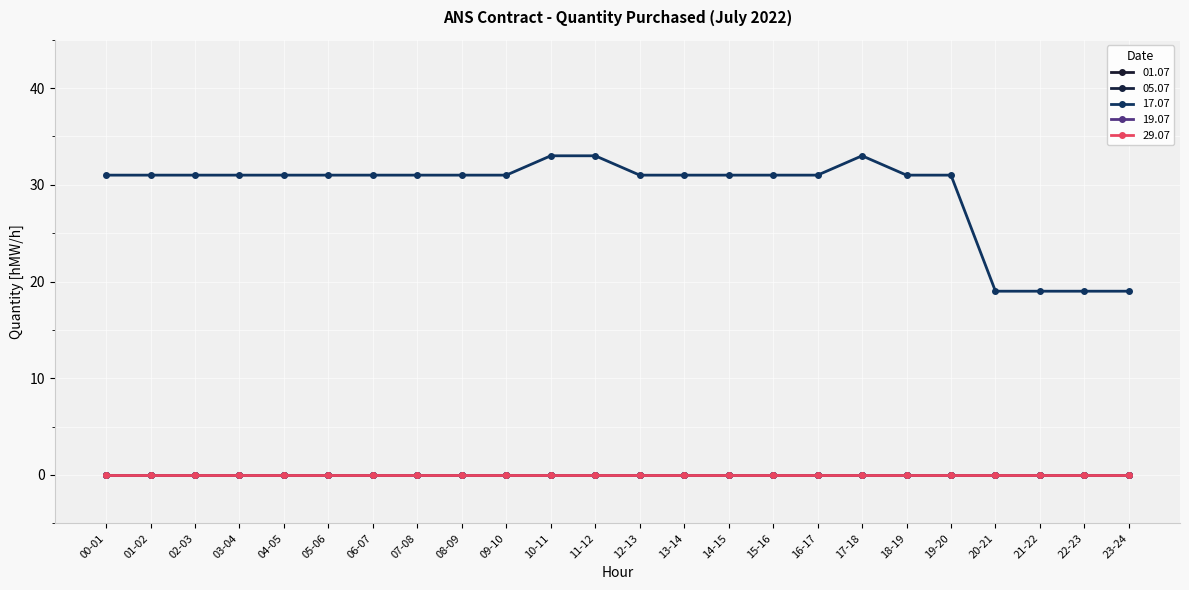

Does the chart have visible grid lines?

Yes